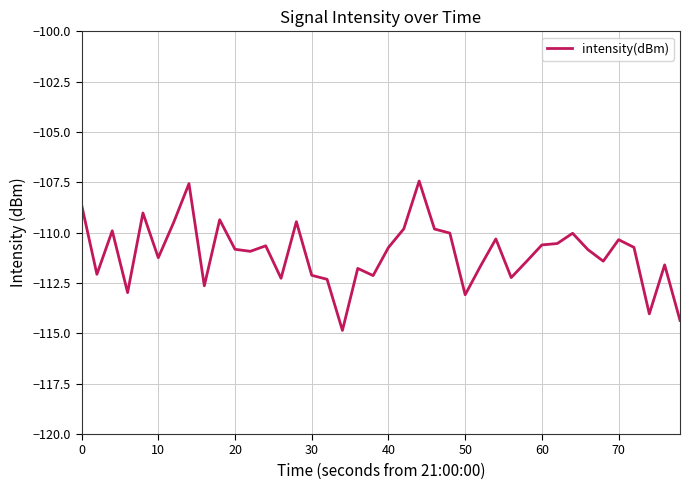

What is the minimum value shown in the chart?

-114.9